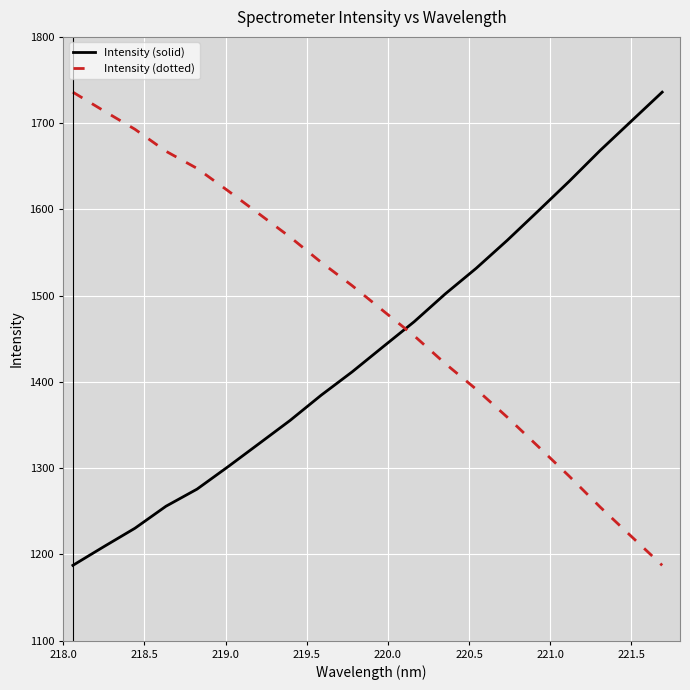

What is the difference between the maximum and minimum values in the Intensity (solid) series?

548.6